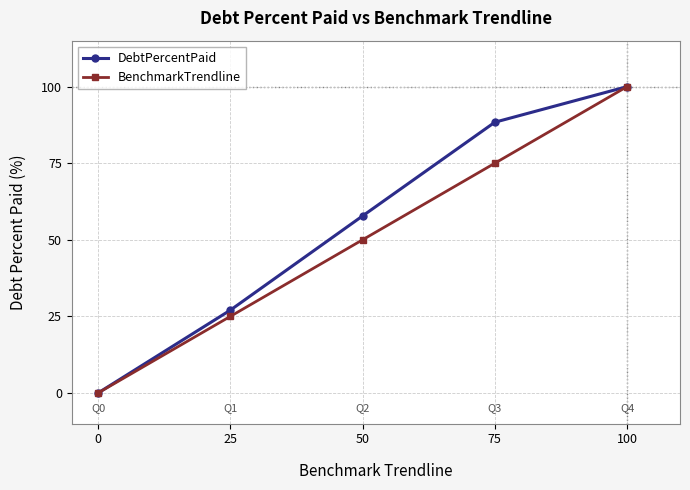

What is the average value of the BenchmarkTrendline series?

50.0